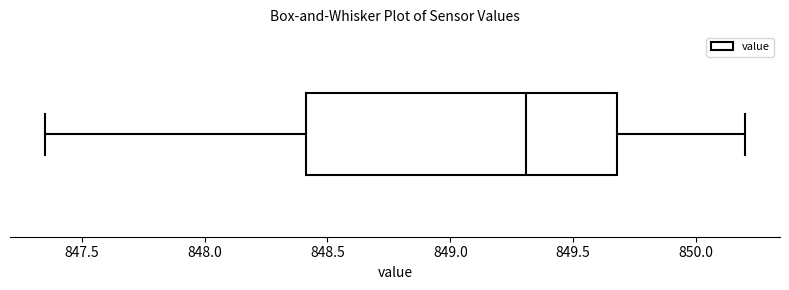

Where is the left edge of the box on the x-axis? The values are not printed on the chart, so give them approximately, as read against the axis.

848.40